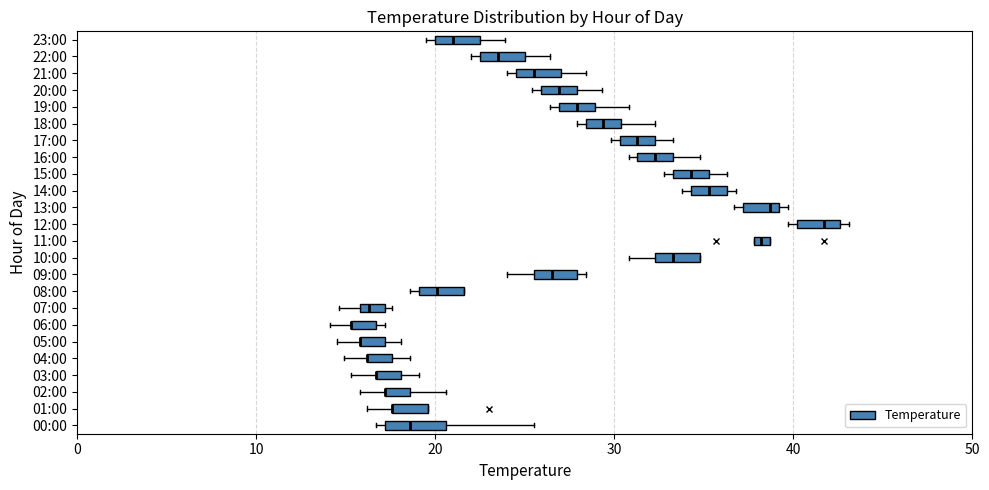

Where is the right edge of the box for 10:00 on the x-axis? The values are not printed on the chart, so give them approximately, as read against the axis.

35